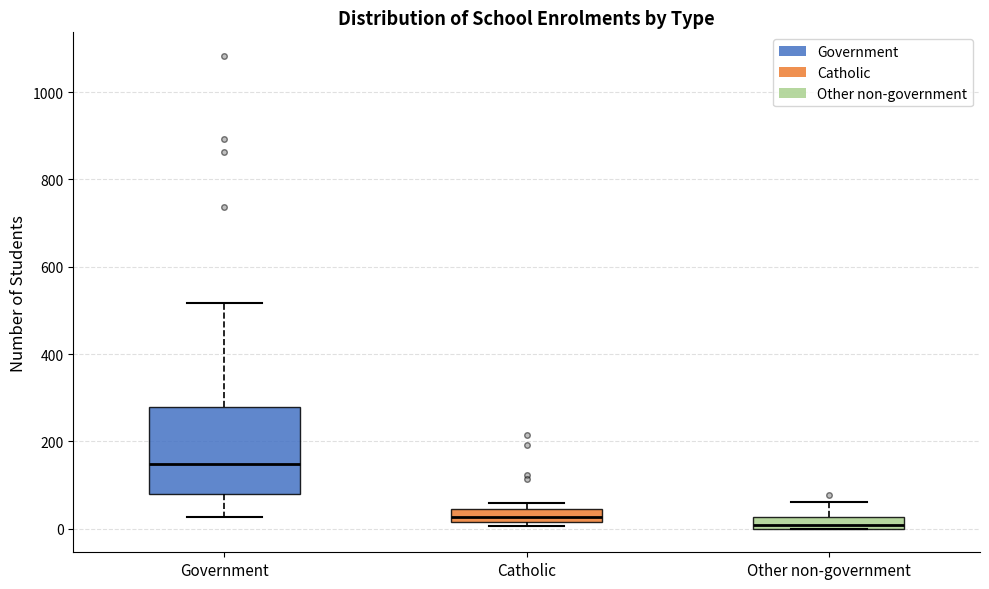

Comparing the boxes themselves (not the whiskers), which one is the tallest?

Government